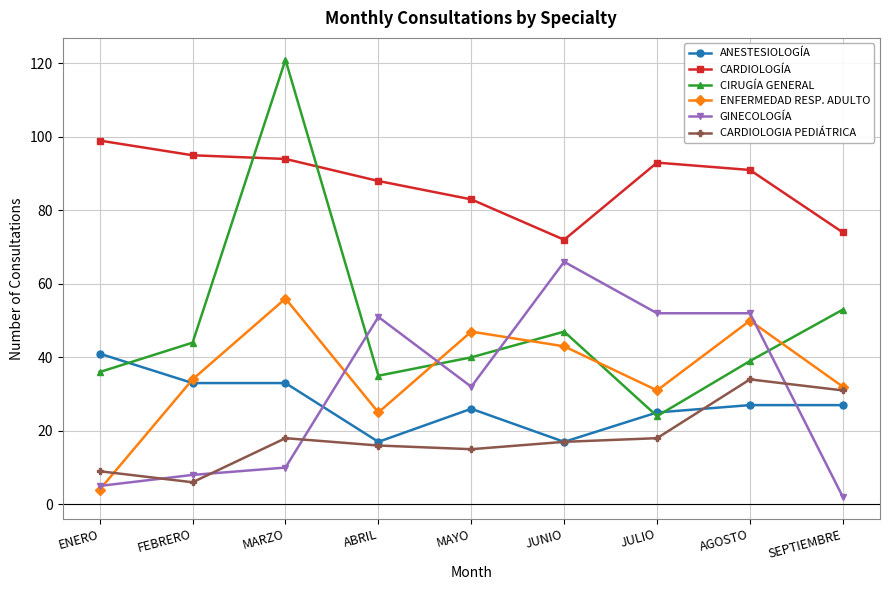

Reading right to left, what are all the values shown in this chart?

ANESTESIOLOGÍA: SEPTIEMBRE=27	AGOSTO=27	JULIO=25	JUNIO=17	MAYO=26	ABRIL=17	MARZO=33	FEBRERO=33	ENERO=41
CARDIOLOGÍA: SEPTIEMBRE=74	AGOSTO=91	JULIO=93	JUNIO=72	MAYO=83	ABRIL=88	MARZO=94	FEBRERO=95	ENERO=99
CIRUGÍA GENERAL: SEPTIEMBRE=53	AGOSTO=39	JULIO=24	JUNIO=47	MAYO=40	ABRIL=35	MARZO=121	FEBRERO=44	ENERO=36
ENFERMEDAD RESP. ADULTO: SEPTIEMBRE=32	AGOSTO=50	JULIO=31	JUNIO=43	MAYO=47	ABRIL=25	MARZO=56	FEBRERO=34	ENERO=4
GINECOLOGÍA: SEPTIEMBRE=2	AGOSTO=52	JULIO=52	JUNIO=66	MAYO=32	ABRIL=51	MARZO=10	FEBRERO=8	ENERO=5
CARDIOLOGIA PEDIÁTRICA: SEPTIEMBRE=31	AGOSTO=34	JULIO=18	JUNIO=17	MAYO=15	ABRIL=16	MARZO=18	FEBRERO=6	ENERO=9